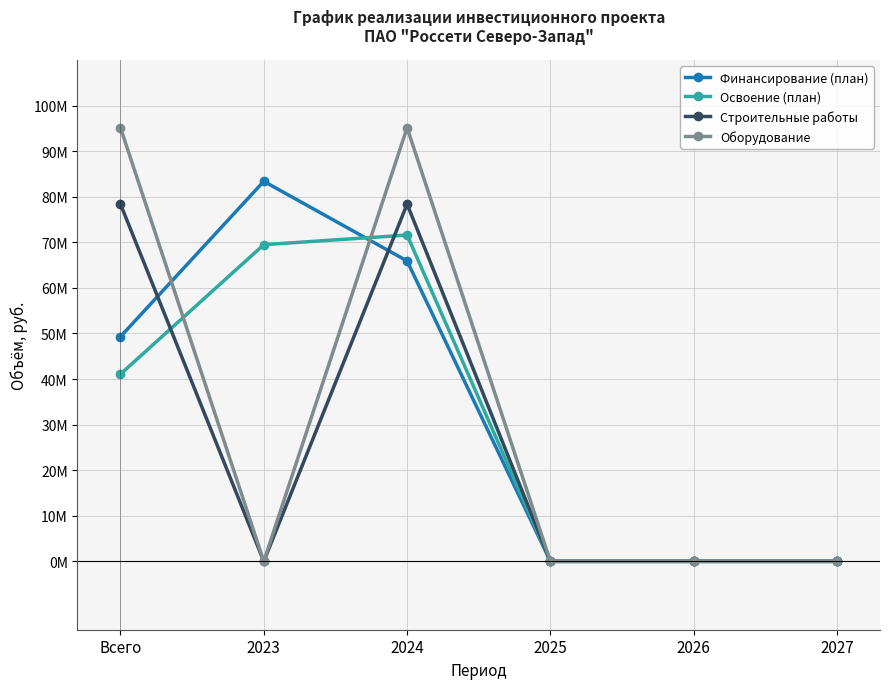

At which category is the sum across all series the highest?

2024